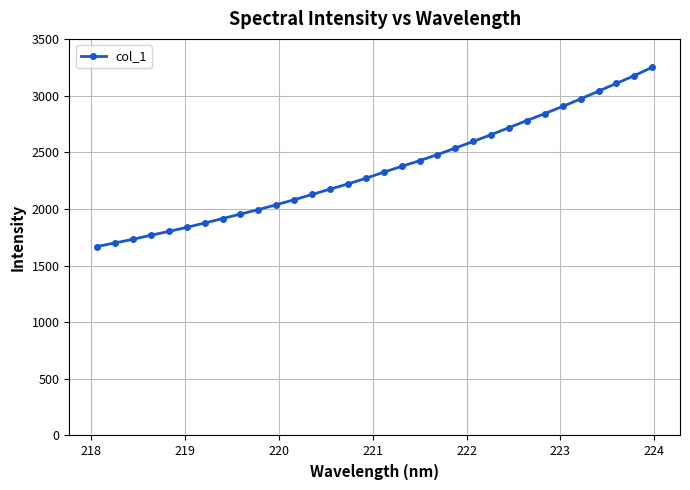

What is the maximum value shown in the chart?

3250.1